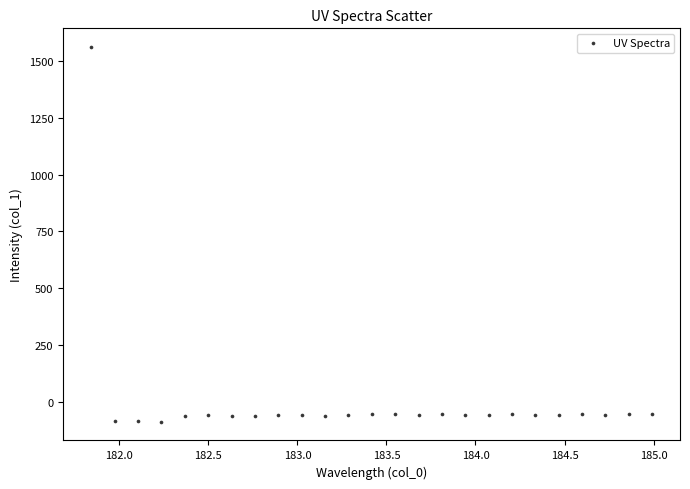

What is the range of X values (max minus min)?

3.1